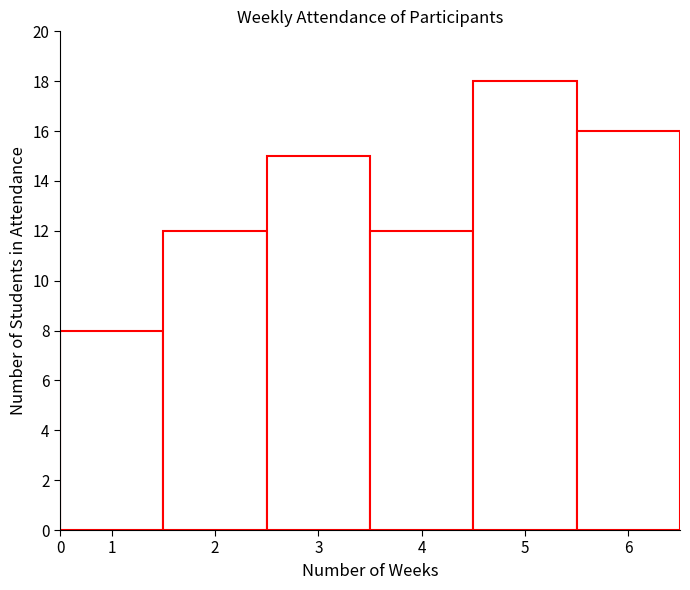

Reading left to right, list all the values displayed in this chart.

1=8	2=12	3=15	4=12	5=18	6=16